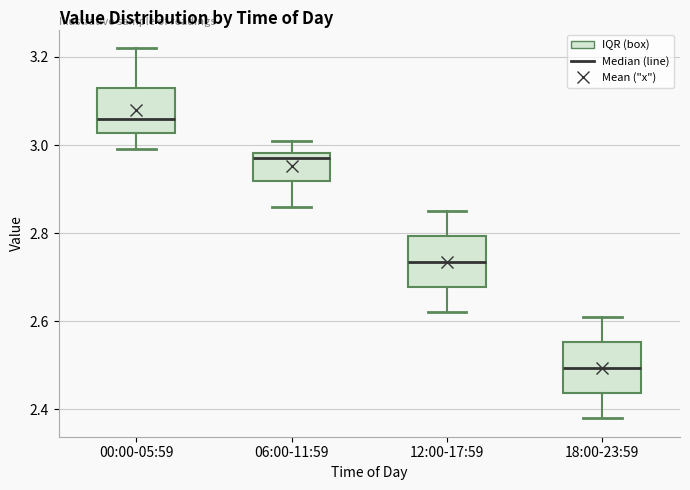

Where does the median line of the box for 18:00-23:59 sit on the y-axis? The values are not printed on the chart, so give them approximately, as read against the axis.

2.50